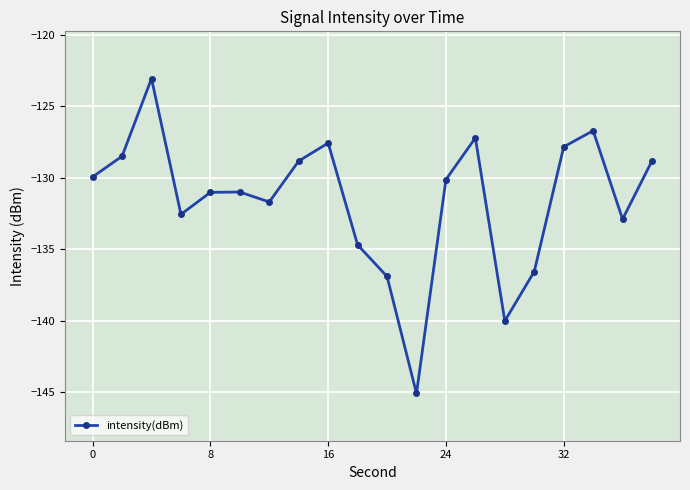

How many series are shown in this chart?

1